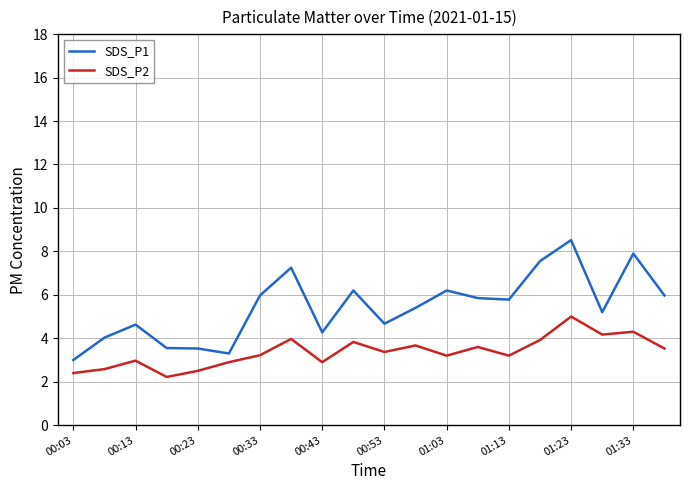

Which series has the largest total across all categories?

SDS_P1